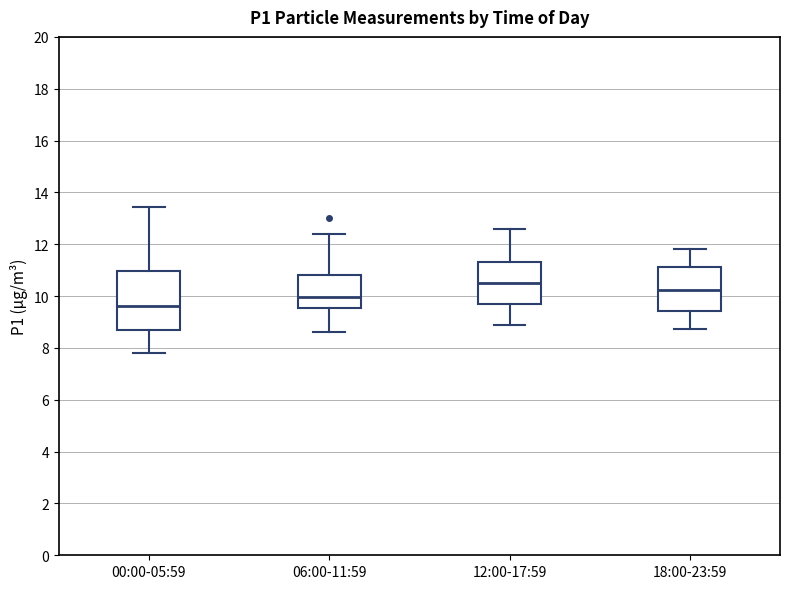

Reading left to right, transcribe this box plot: for each box, give where its median line is, the range the box spans, and where its two whiskers end, as read against the y-axis. The values are not printed on the chart, so give them approximately, as read against the axis.

00:00-05:59: median 9.6, box 8.6 to 11.0, whiskers 7.8 to 13.4
06:00-11:59: median 10.0, box 9.6 to 10.8, whiskers 8.6 to 12.4
12:00-17:59: median 10.6, box 9.8 to 11.4, whiskers 9.0 to 12.6
18:00-23:59: median 10.2, box 9.4 to 11.2, whiskers 8.8 to 11.8